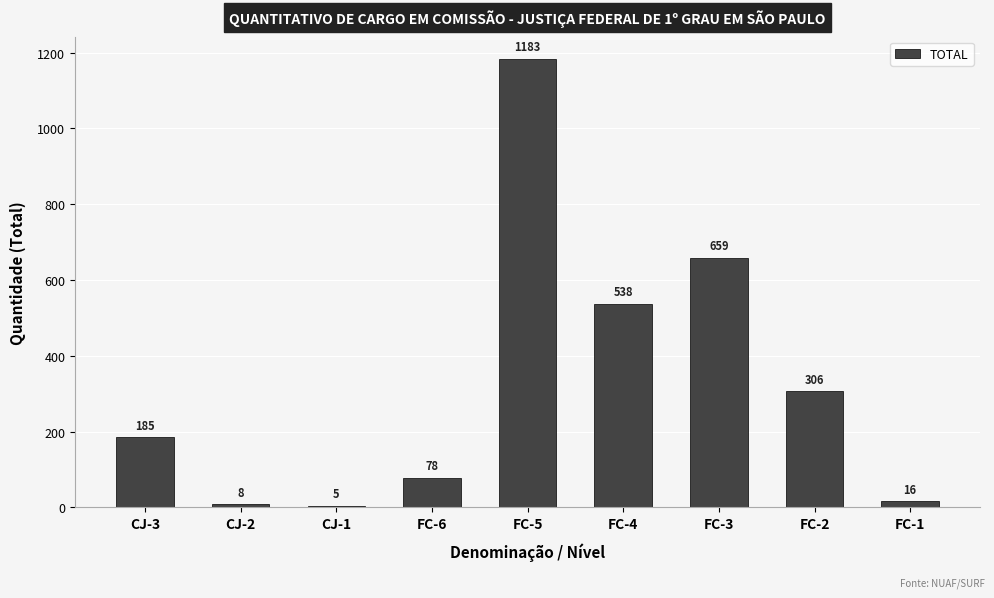

Where is the data nearest to the value 594?

FC-4